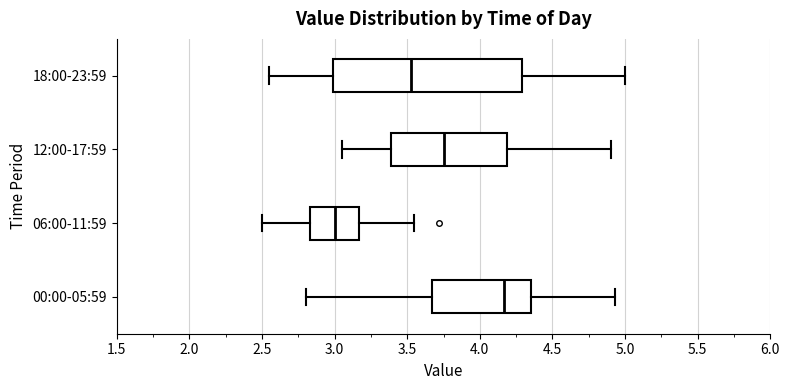

Which box has the furthest to the left median line?

06:00-11:59